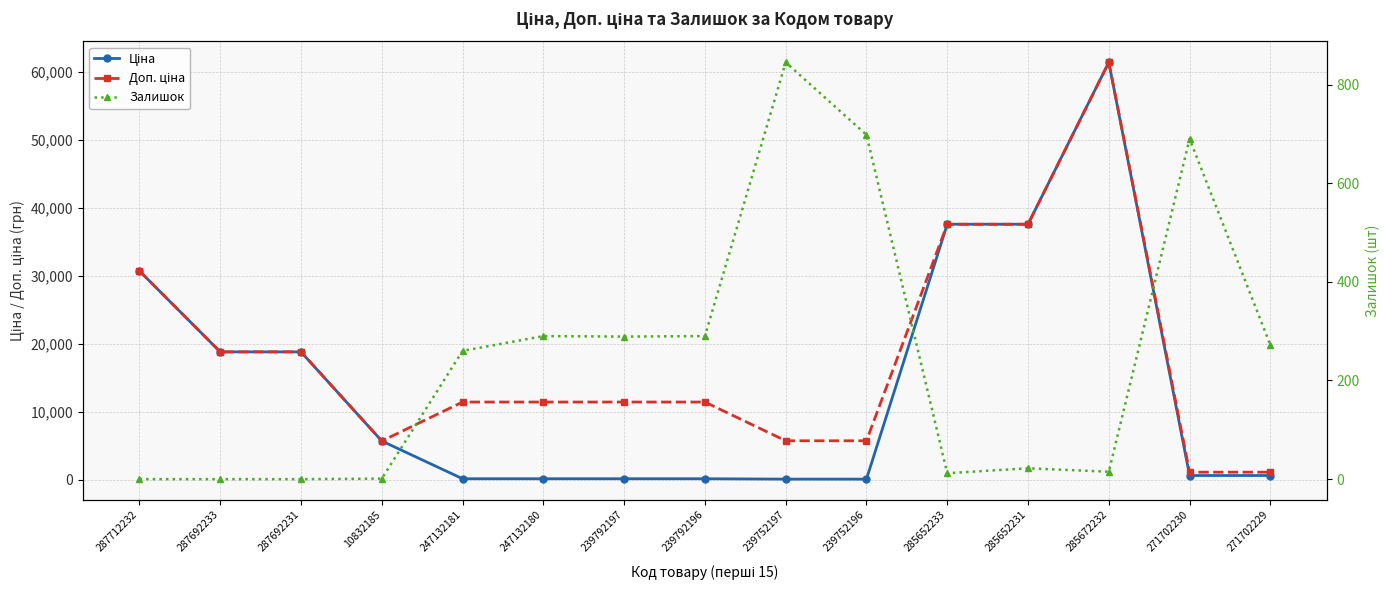

Which series has the largest total across all categories?

Доп. ціна